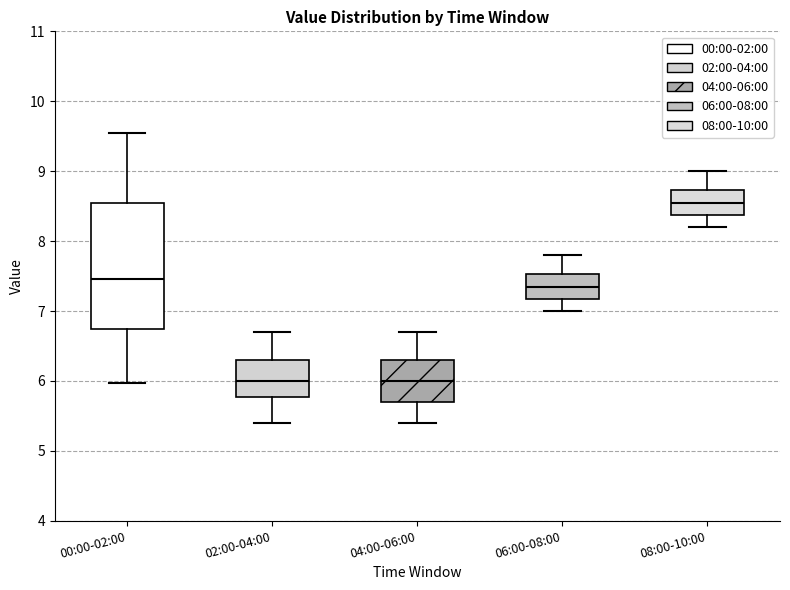

Where does the median line of the box for 02:00-04:00 sit on the y-axis? The values are not printed on the chart, so give them approximately, as read against the axis.

6.0